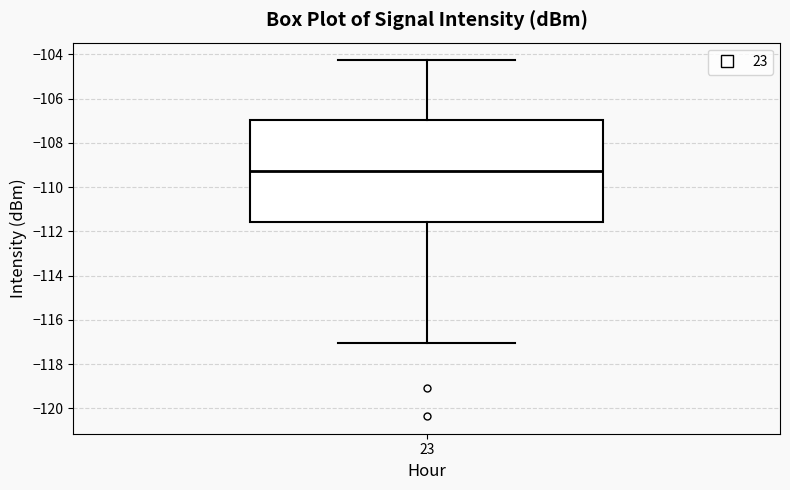

Where is the upper edge of the box at x = 23 on the y-axis? The values are not printed on the chart, so give them approximately, as read against the axis.

-107.0